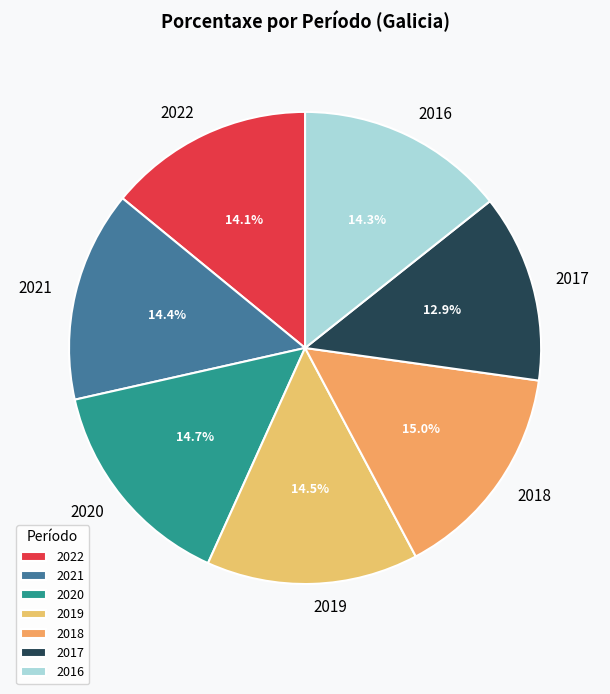

How much of the chart is everything except 2018?

85.0%